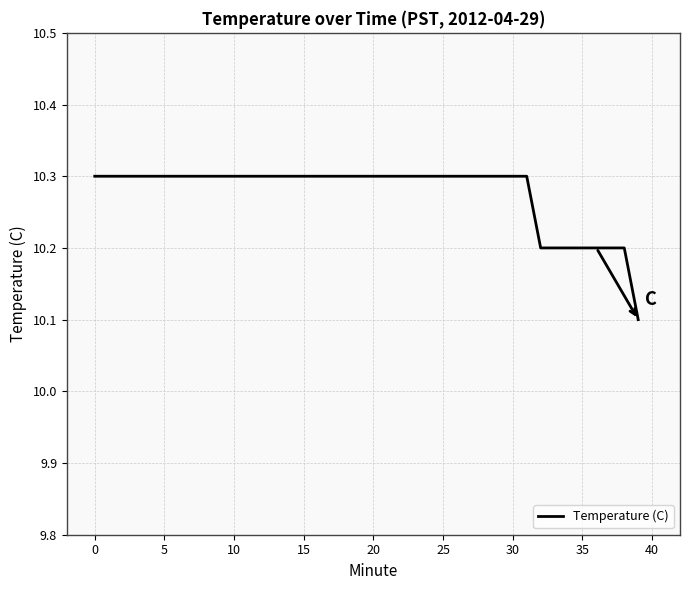

What is the sum of all values?

411.1